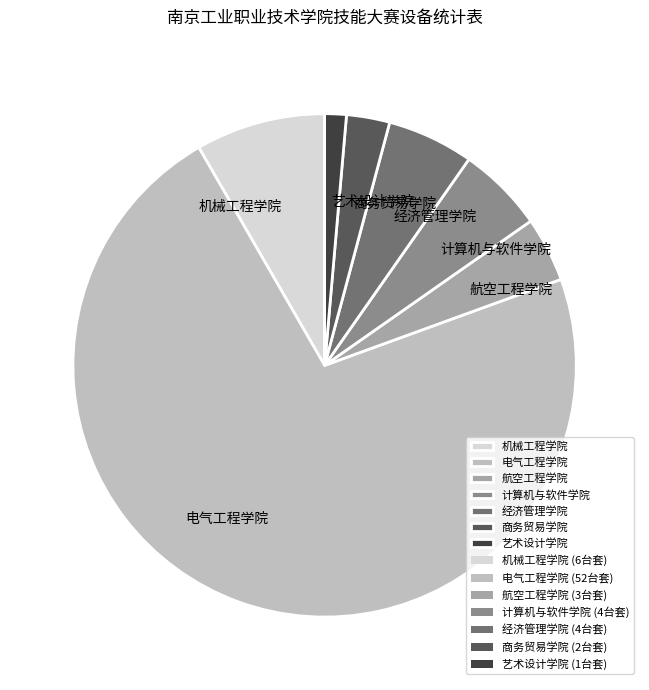

Is there any slice that represents more than half of the pie?

Yes